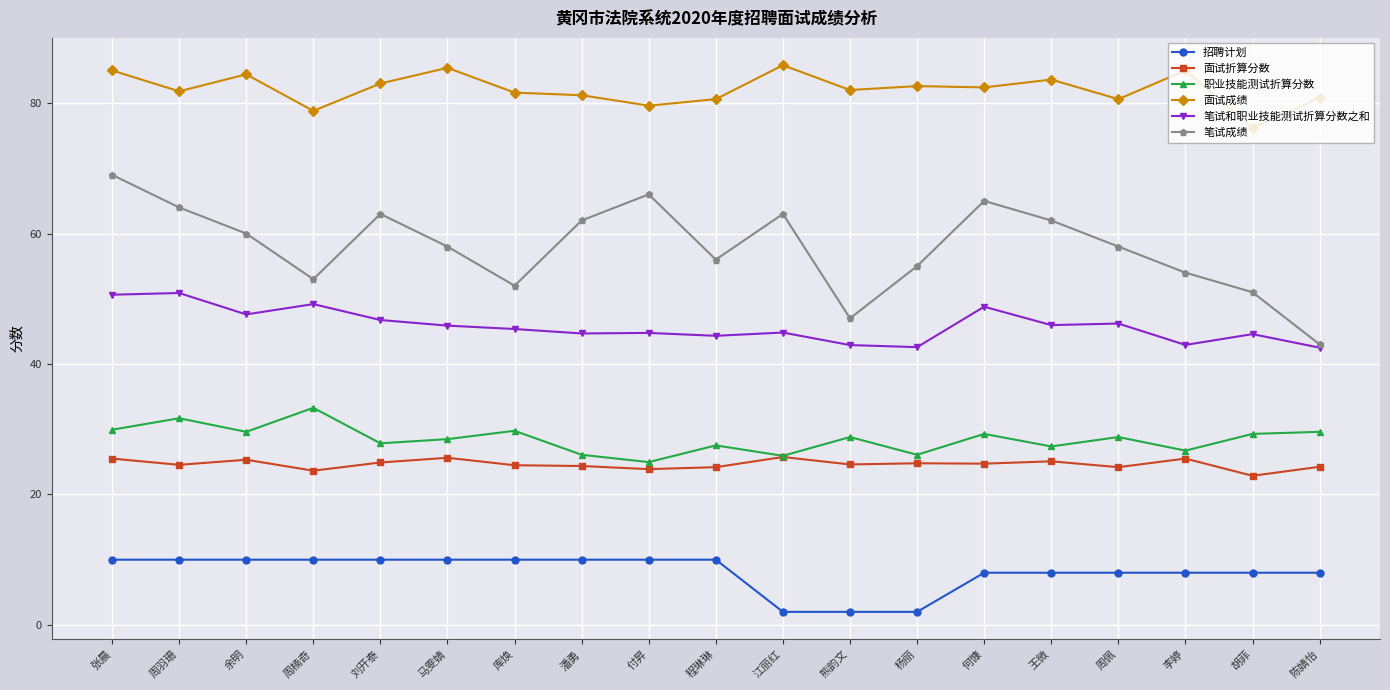

True or false: 面试成绩 and 笔试和职业技能测试折算分数之和 cross at least once.

False